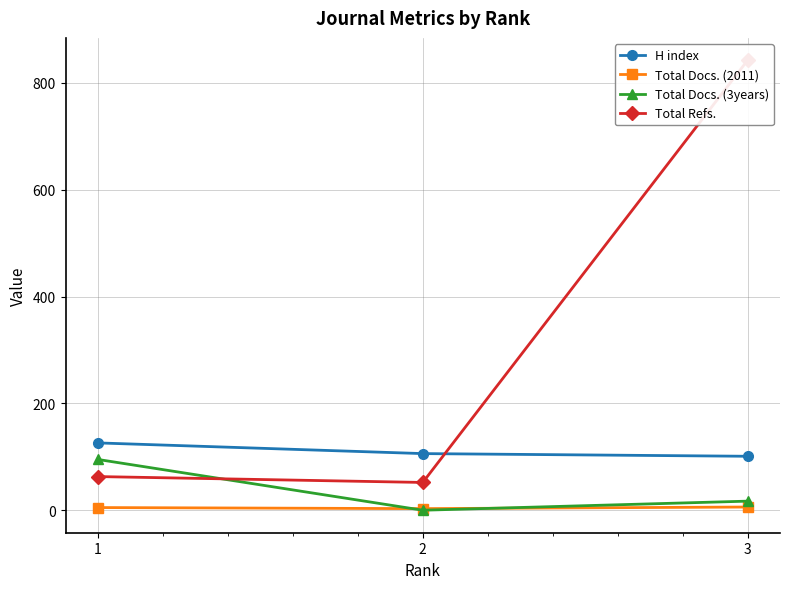

Reading left to right, extract all data points from this chart.

H index: 126	106	101
Total Docs. (2011): 5	3	6
Total Docs. (3years): 95	0	17
Total Refs.: 63	52	842